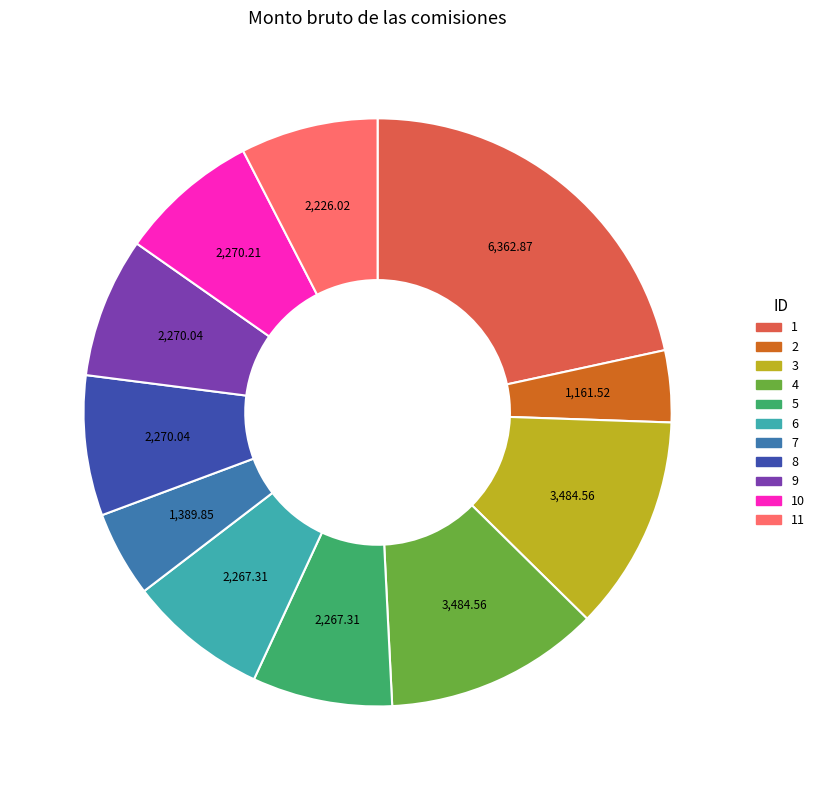

Is it true that 2 is 4% of the pie?

True